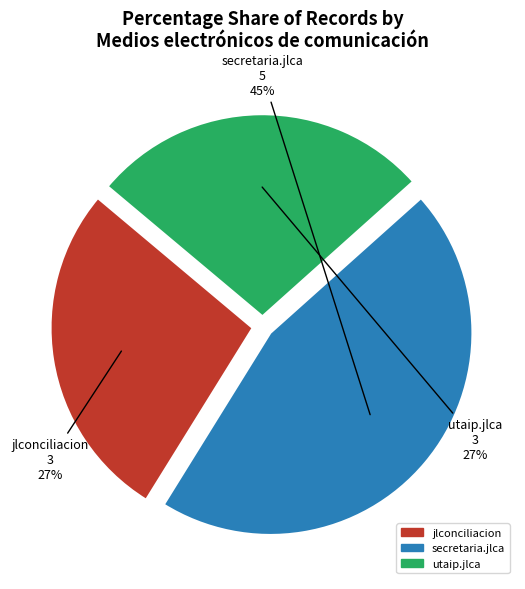

Does any single category account for the majority?

No